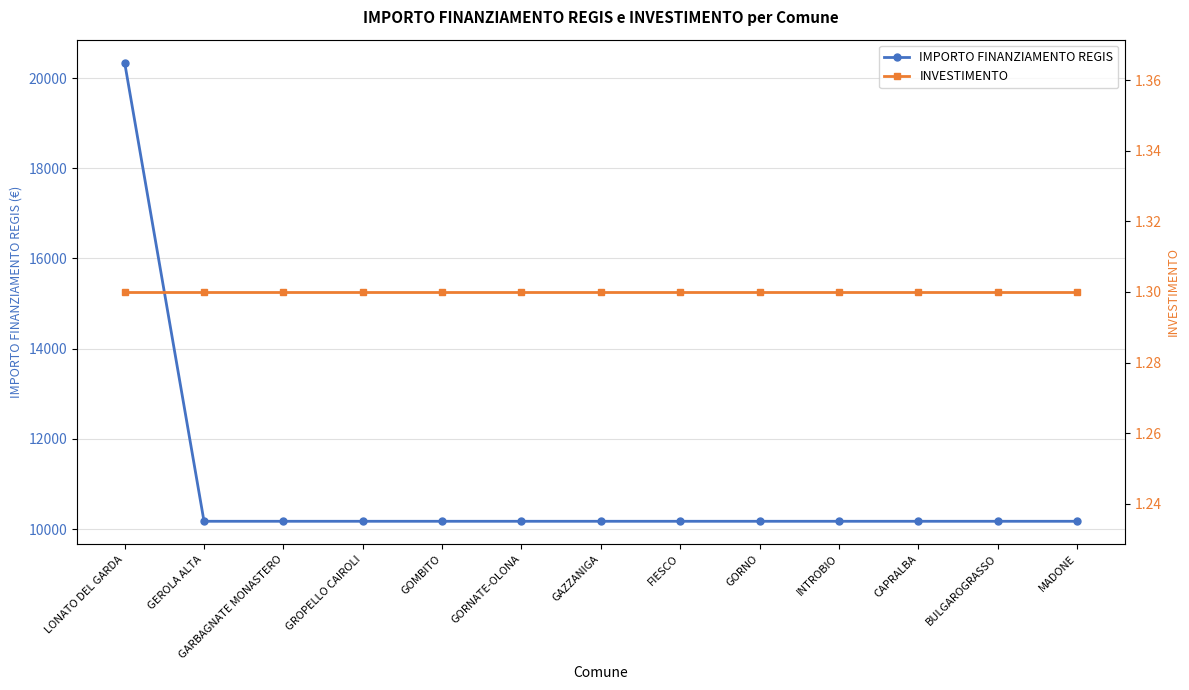

Is the value of IMPORTO FINANZIAMENTO REGIS at LONATO DEL GARDA greater than the value of INVESTIMENTO at LONATO DEL GARDA?

Yes